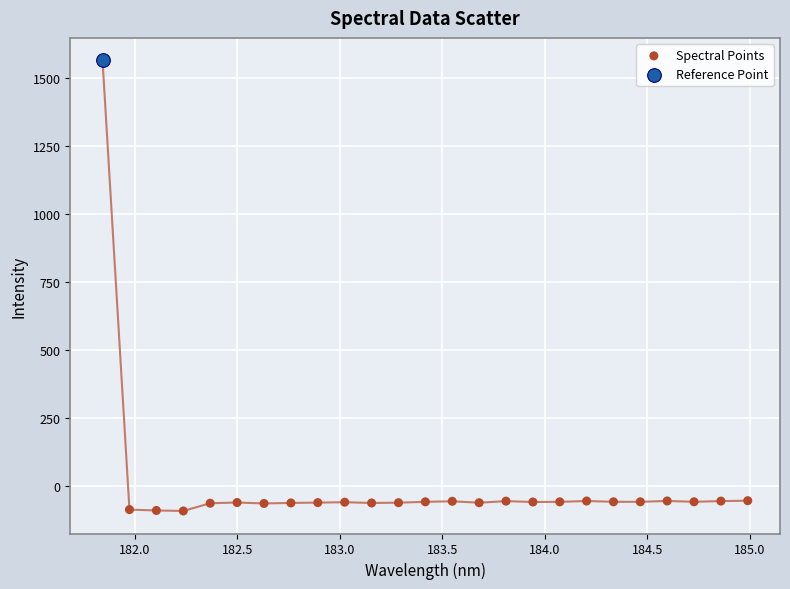

What are all the series names shown in the legend?

Spectral Points, Reference Point